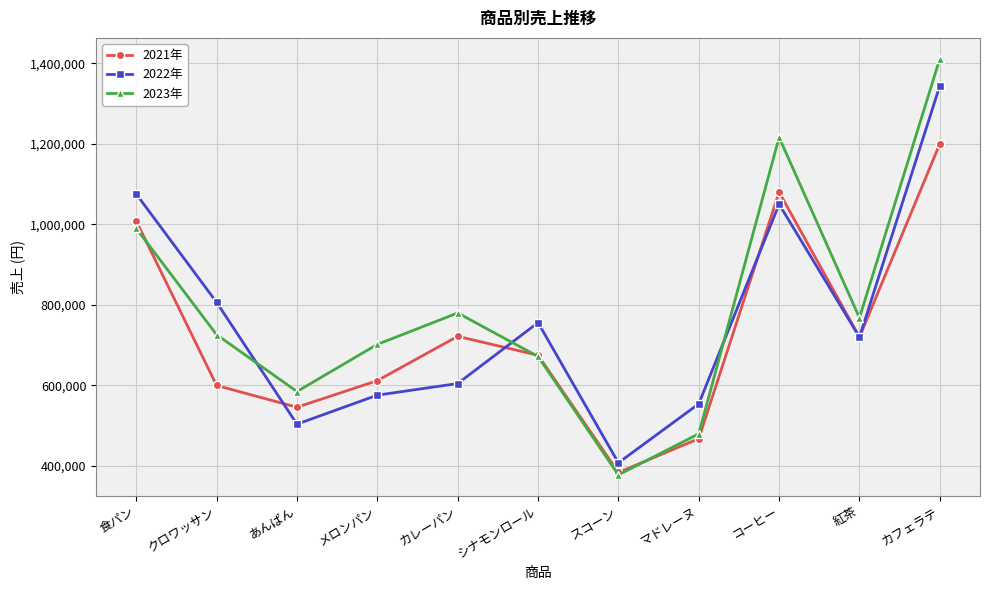

What is the difference between the highest and lowest values at カレーパン?

175200